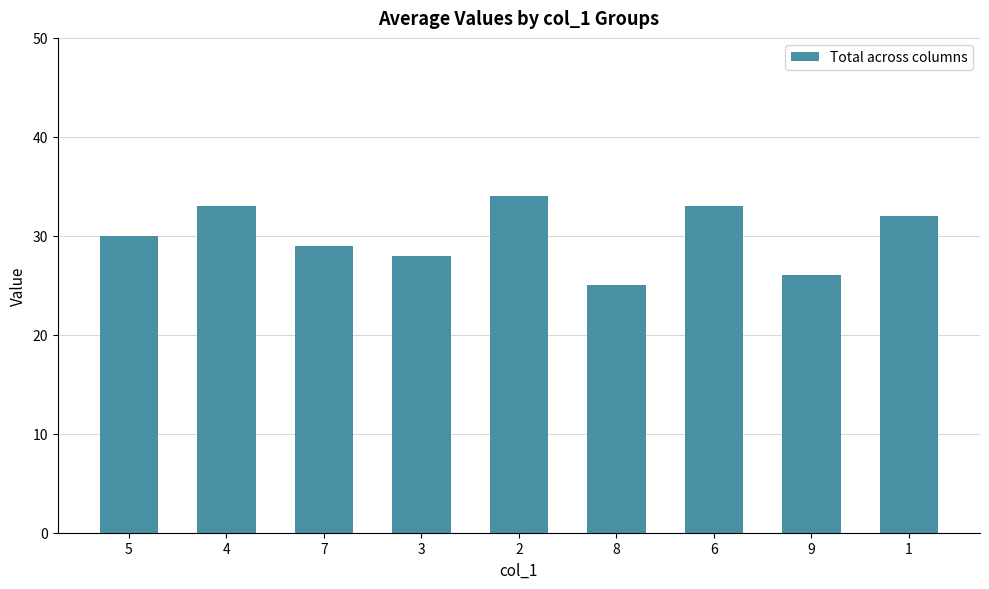

What is the ratio of the value at 7 to the value at 3?

1.0